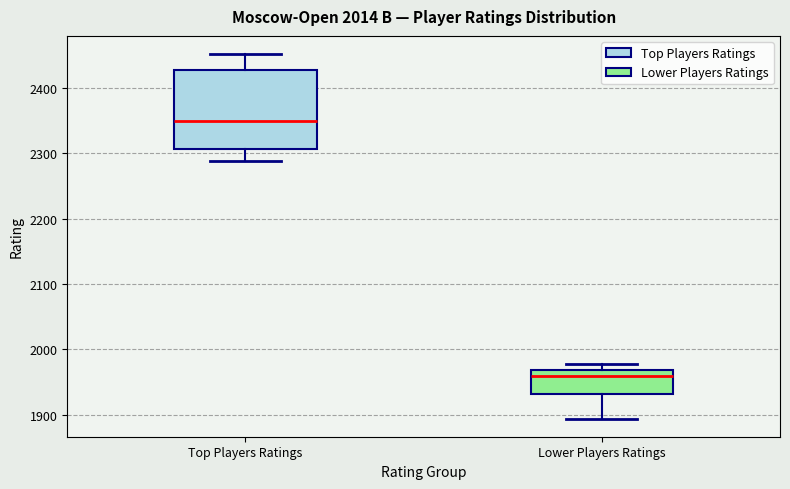

Comparing the boxes themselves (not the whiskers), which one is the tallest?

Top Players Ratings